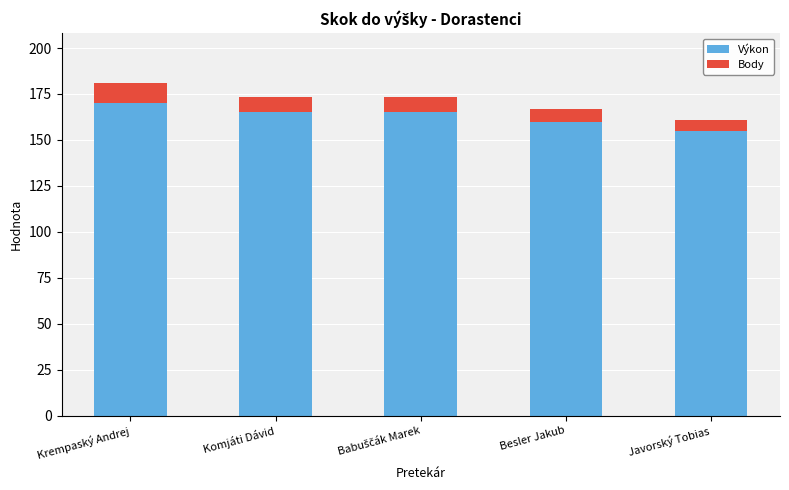

At which category is the sum across all series the highest?

Krempaský Andrej